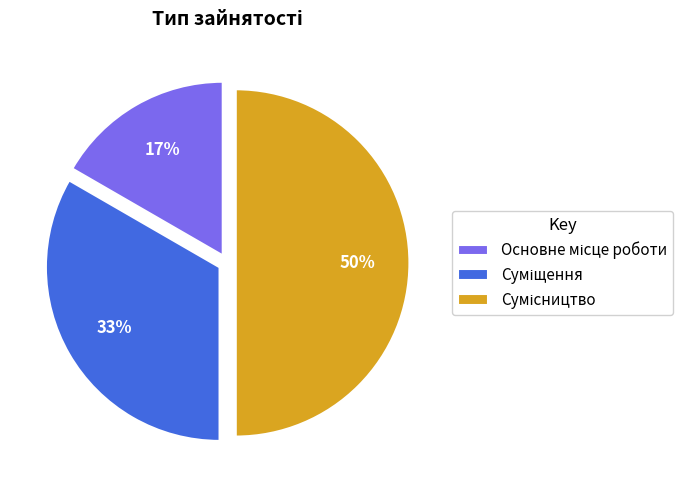

To the nearest percent, what is the average slice percentage?

33%